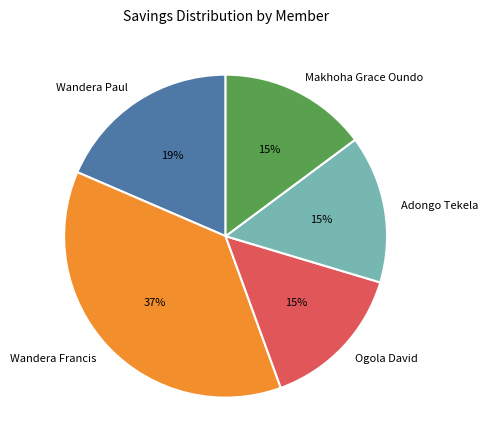

To the nearest percent, what is the average slice percentage?

20%